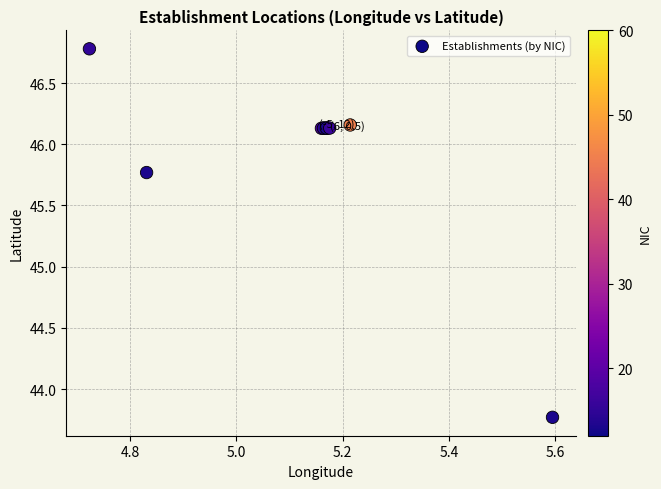

What Y value in the scatter plot is closest to 45?

45.8